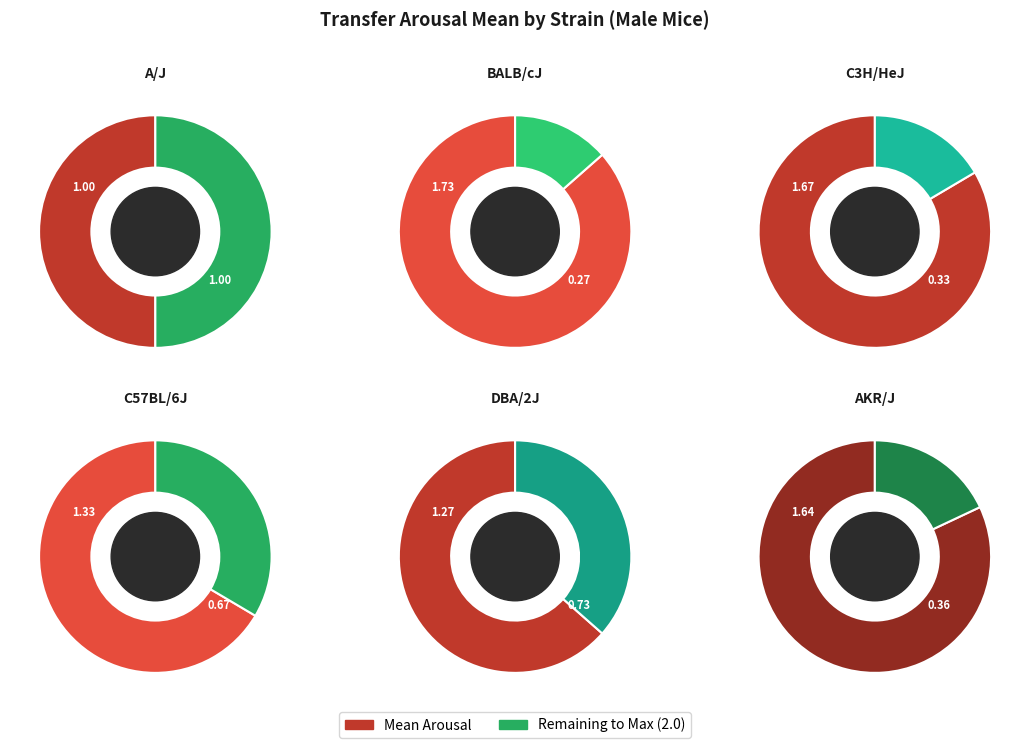

Does AKR/J represent more than half of the total?

No